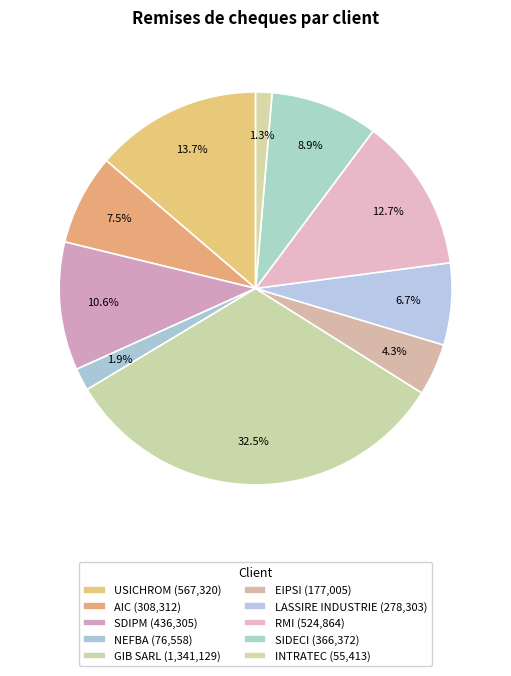

How many segments does this pie chart have?

10